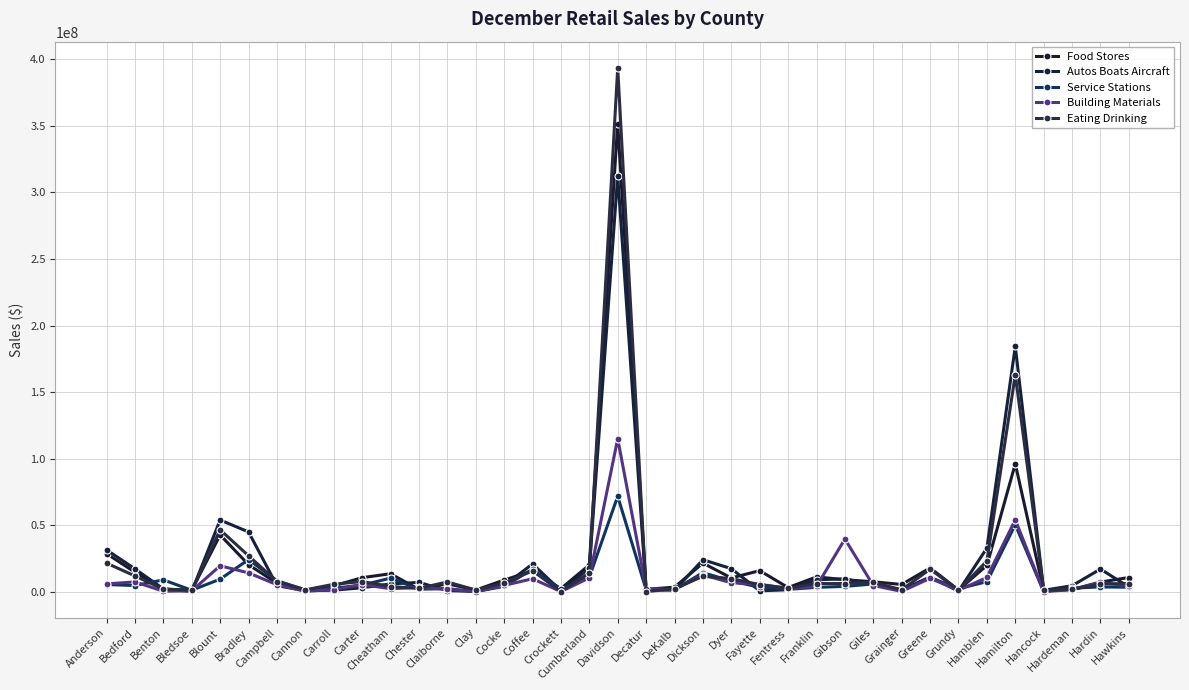

True or false: Food Stores has a value of 4303172 at Carroll.

True